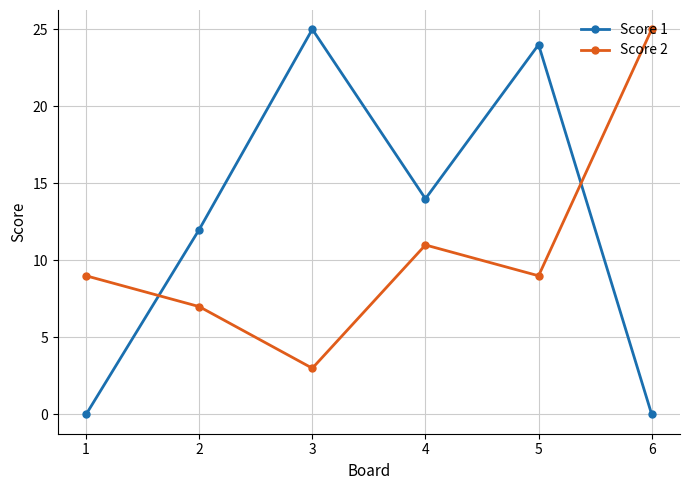

Rank the series by their average value, from lowest to highest.

Score 2, Score 1